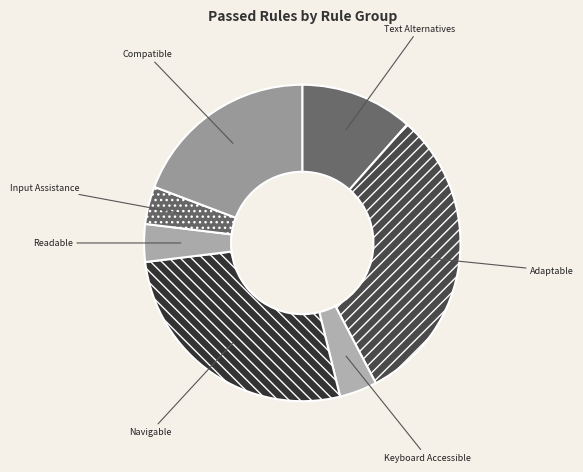

How many slices are in this pie chart?

7